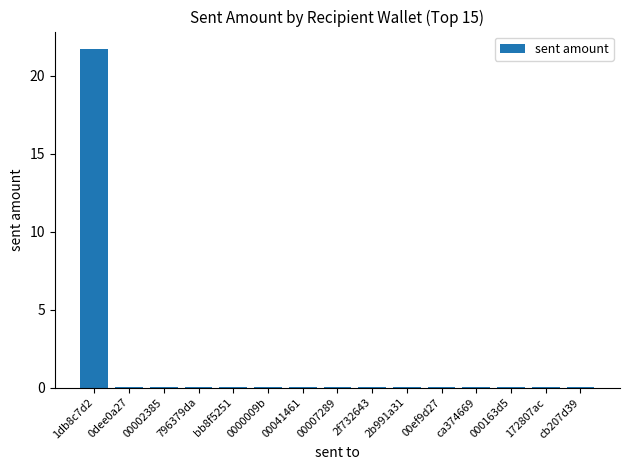

What is the sum of all values?

22.1